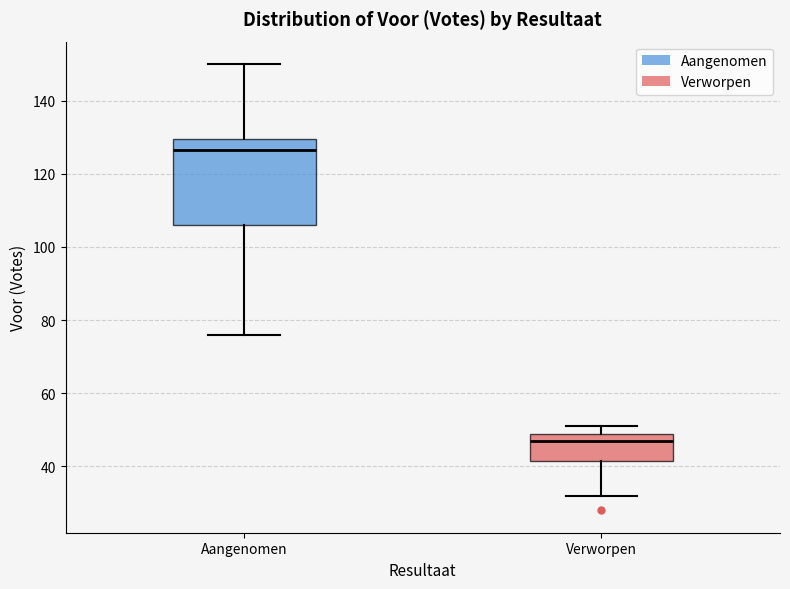

Reading left to right, read every box against the y-axis: the position of its median line, the range the box covers, and the ends of its whiskers. The values are not printed on the chart, so give them approximately, as read against the axis.

Aangenomen: median 126, box 106 to 130, whiskers 76 to 150
Verworpen: median 48, box 42 to 50, whiskers 32 to 52